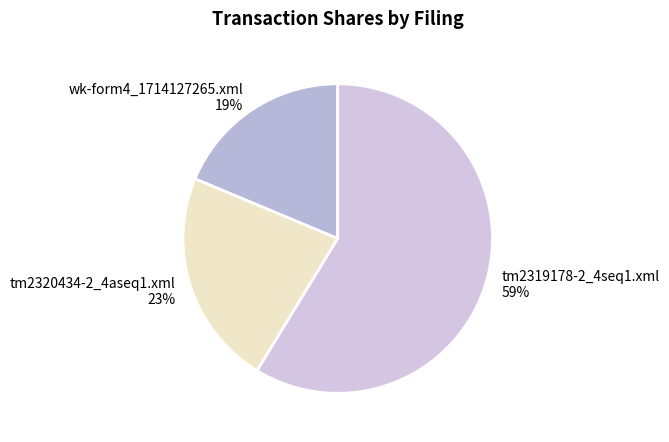

To the nearest percent, what is the combined percentage of wk-form4_1714127265.xml and tm2319178-2_4seq1.xml?

77%